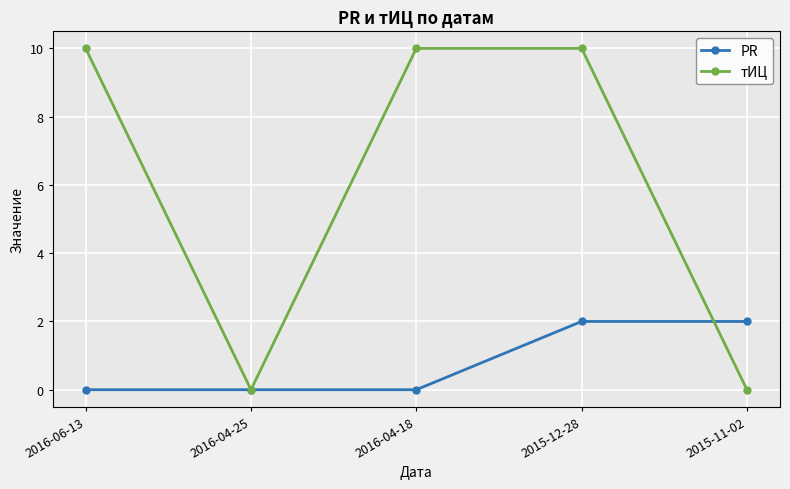

How many lines are shown in the chart?

2